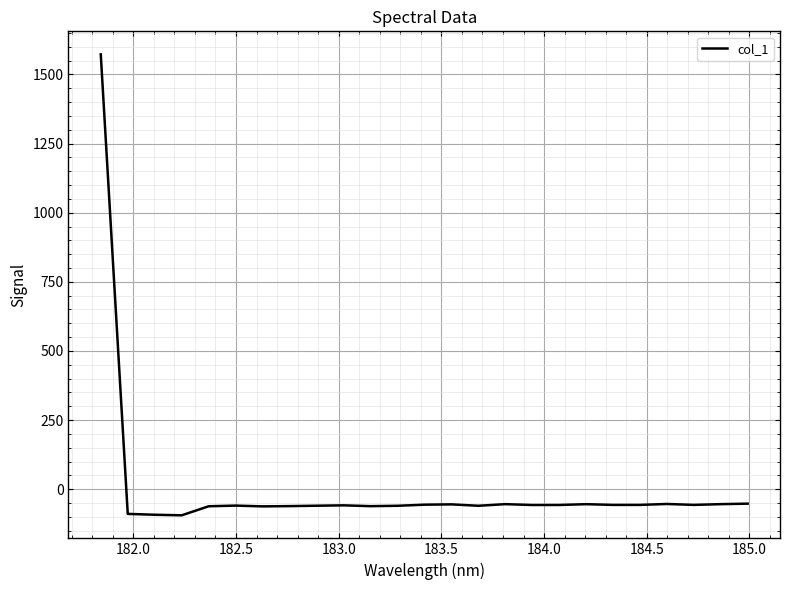

How many values are above zero?

1